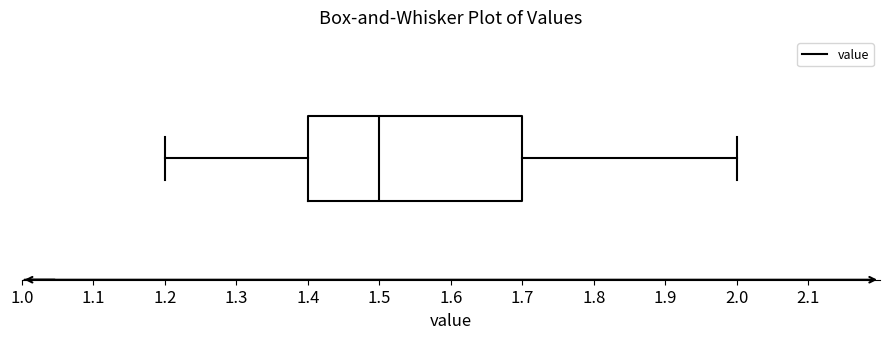

Transcribe this box plot: give where the median line is, the range the box spans, and where the two whiskers end, as read against the x-axis. The values are not printed on the chart, so give them approximately, as read against the axis.

median 1.5, box 1.4 to 1.7, whiskers 1.2 to 2.0